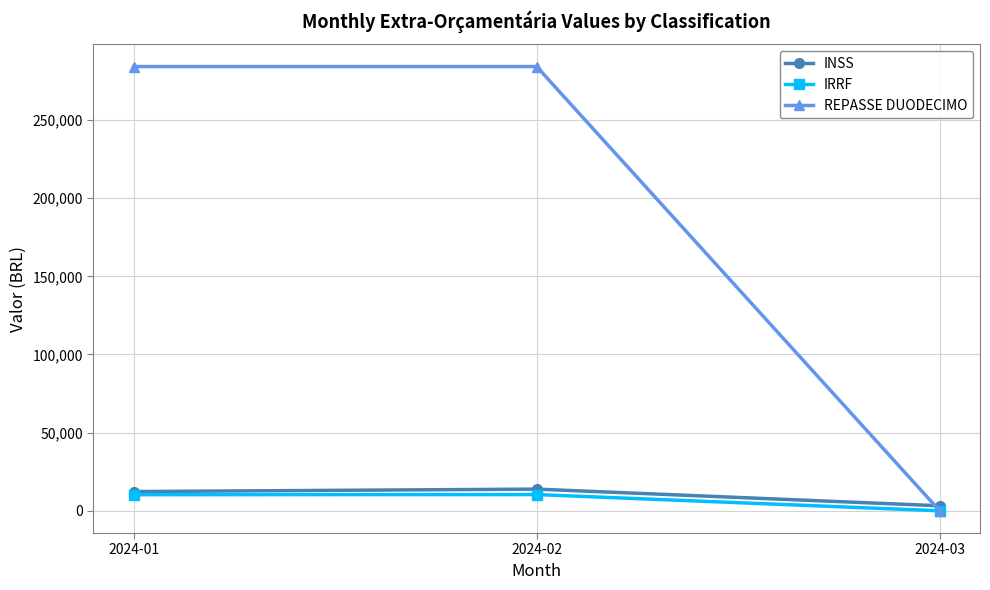

Which series has the largest range (max minus min)?

REPASSE DUODECIMO